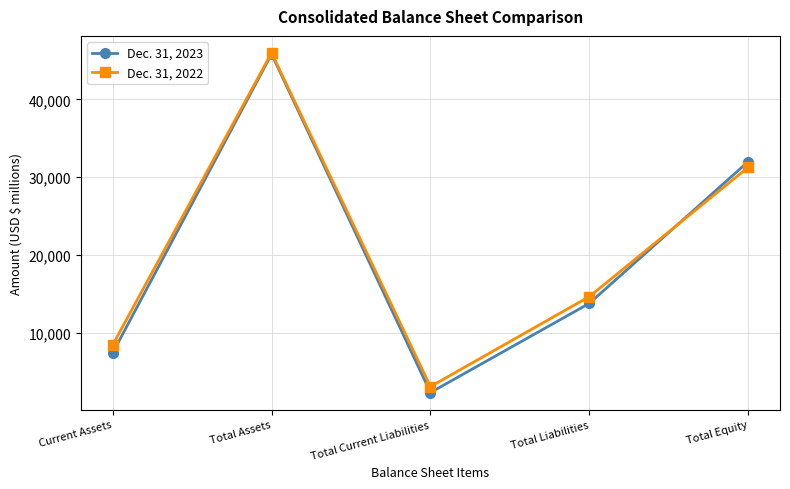

The value of Dec. 31, 2022 at Total Current Liabilities is 5222. True or false?

False